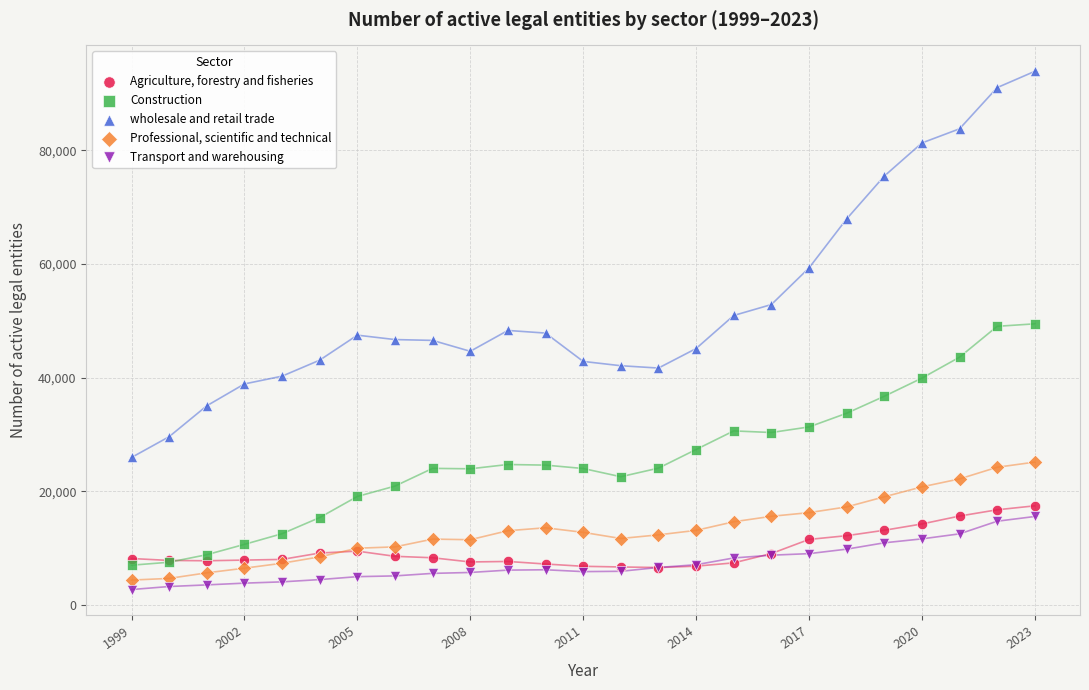

What are all the series names shown in the legend?

Agriculture, forestry and fisheries, Construction, wholesale and retail trade, Professional, scientific and technical, Transport and warehousing